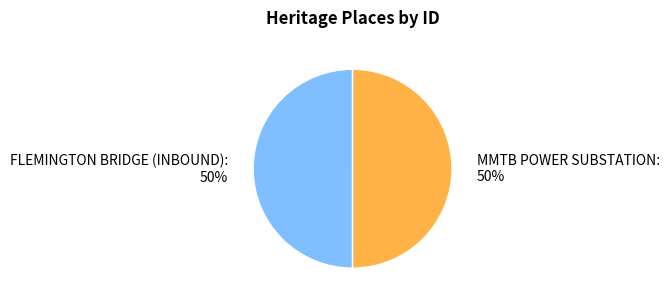

What is the ratio of the value at MMTB POWER SUBSTATION to the value at FLEMINGTON BRIDGE (INBOUND)?

1.0